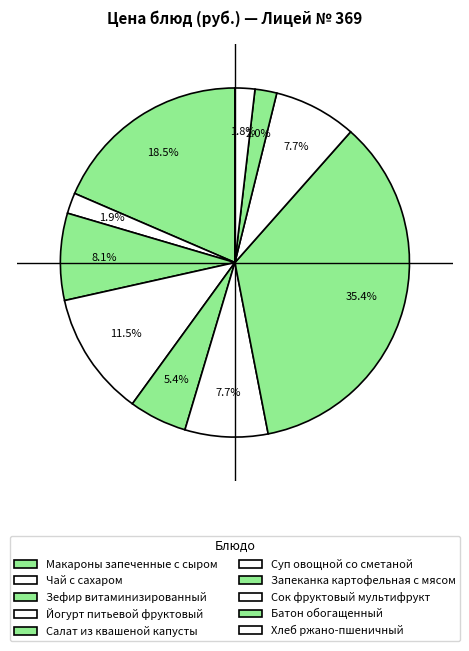

How many slices are in this pie chart?

10